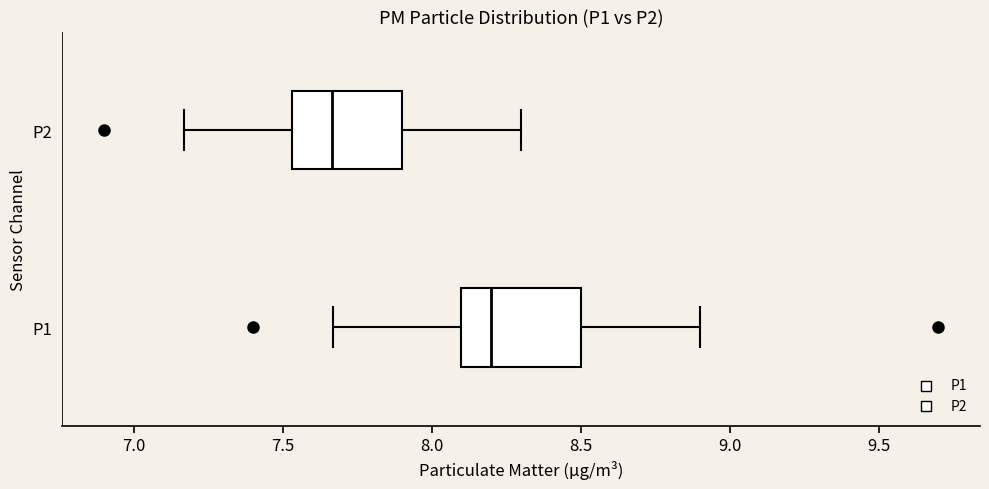

Reading bottom to top, transcribe this box plot: for each box, give where its median line is, the range the box spans, and where its two whiskers end, as read against the x-axis. The values are not printed on the chart, so give them approximately, as read against the axis.

P1: median 8.20, box 8.10 to 8.50, whiskers 7.65 to 8.90
P2: median 7.65, box 7.55 to 7.90, whiskers 7.15 to 8.30